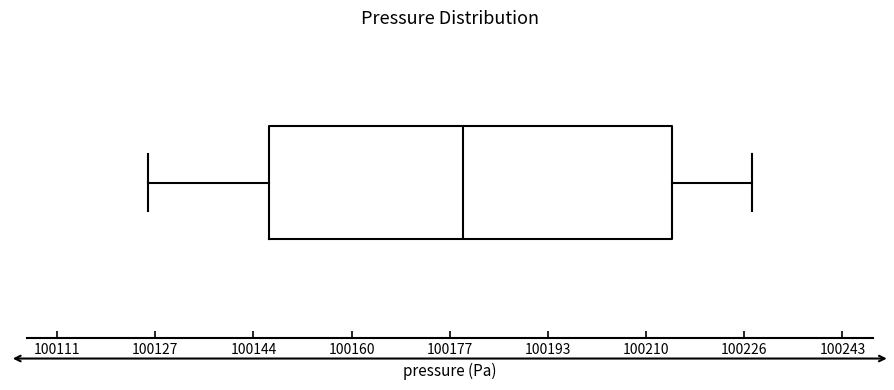

Transcribe this box plot: give where the median line is, the range the box spans, and where the two whiskers end, as read against the x-axis. The values are not printed on the chart, so give them approximately, as read against the axis.

median 100178, box 100146 to 100214, whiskers 100126 to 100228